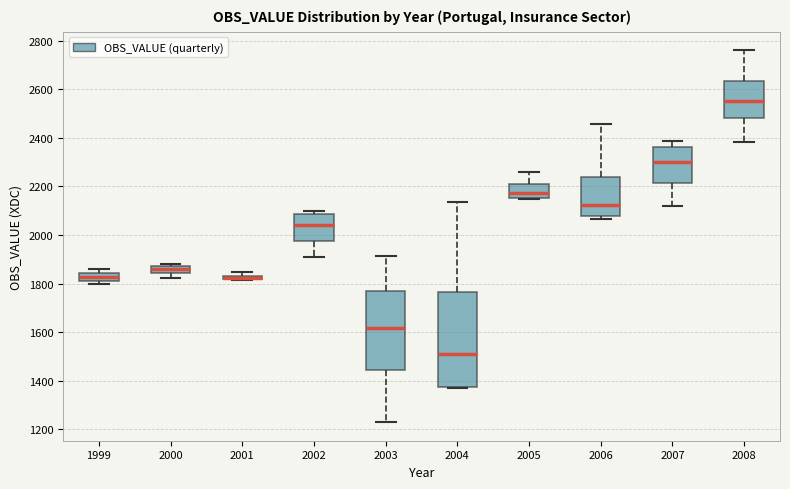

Where is the lower edge of the box at x = 1999 on the y-axis? The values are not printed on the chart, so give them approximately, as read against the axis.

1820